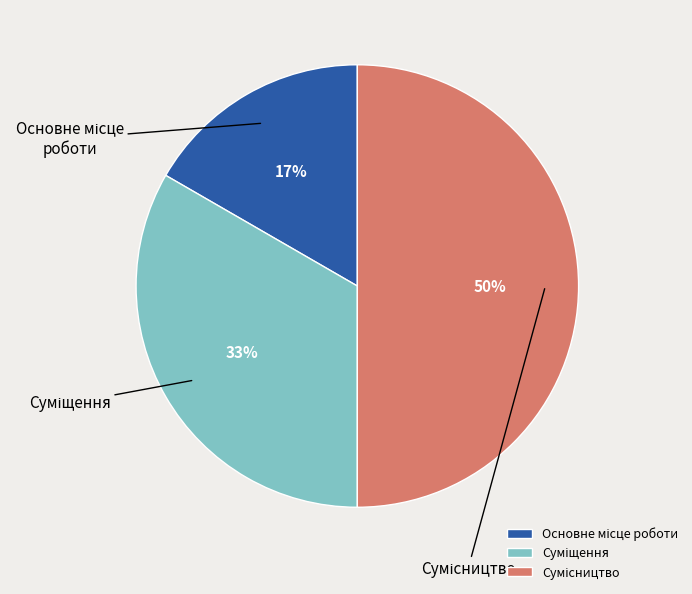

How many segments does this pie chart have?

3